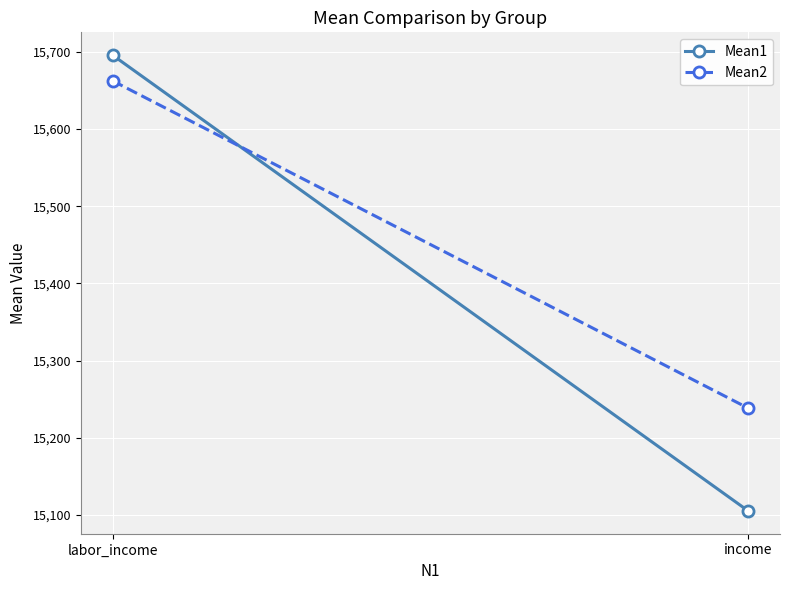

Reading left to right, transcribe all the data shown in this chart.

Mean1: labor_income=15695.9	income=15105.2
Mean2: labor_income=15662.6	income=15238.3